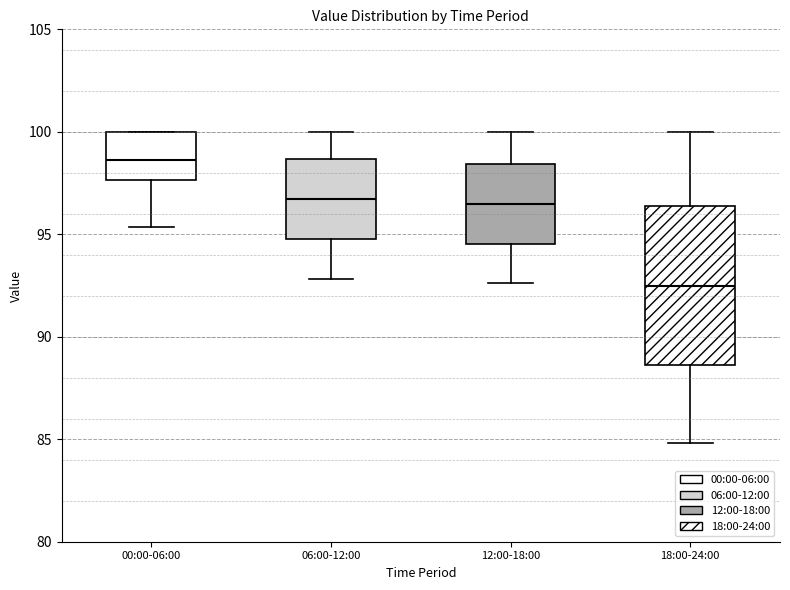

Reading left to right, transcribe this box plot: for each box, give where its median line is, the range the box spans, and where its two whiskers end, as read against the y-axis. The values are not printed on the chart, so give them approximately, as read against the axis.

00:00-06:00: median 98.5, box 97.5 to 100.0, whiskers 95.5 to 100.0
06:00-12:00: median 96.5, box 95.0 to 98.5, whiskers 93.0 to 100.0
12:00-18:00: median 96.5, box 94.5 to 98.5, whiskers 92.5 to 100.0
18:00-24:00: median 92.5, box 88.5 to 96.5, whiskers 85.0 to 100.0